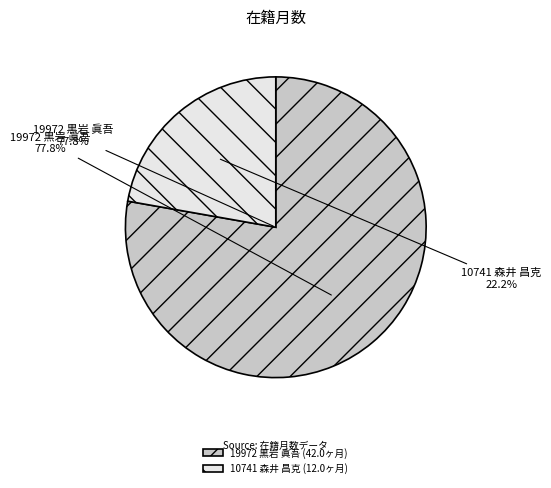

To the nearest percent, what percentage of the pie is 10741 森井 昌克?

22%